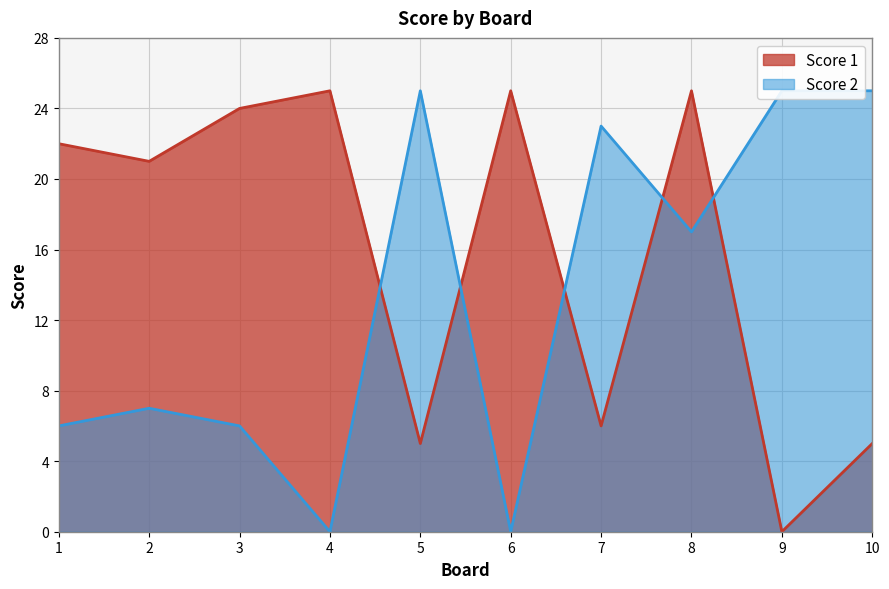

Rank the series by their maximum value, from highest to lowest.

Score 1, Score 2